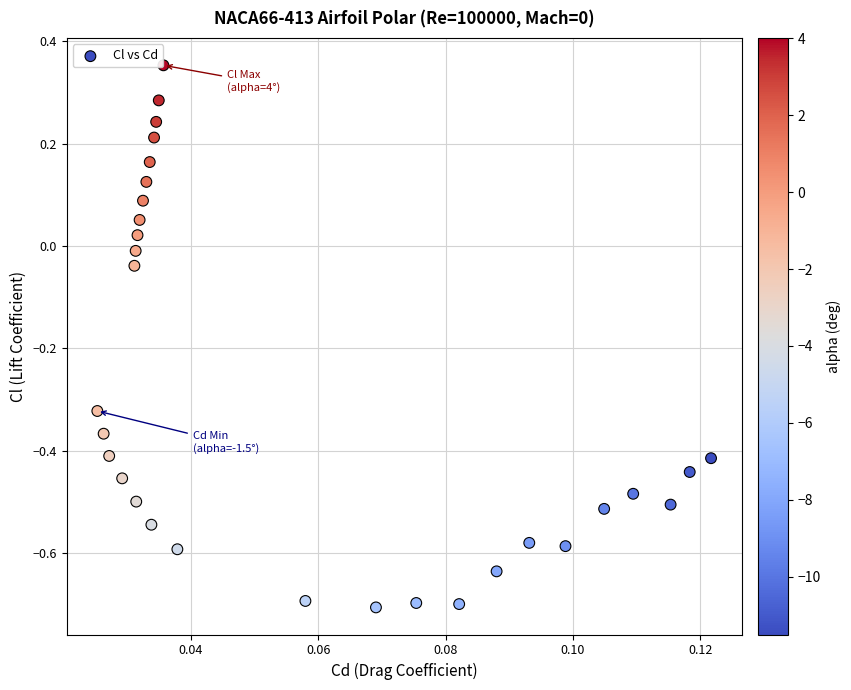

What is the range of Y values (max minus min)?

1.1